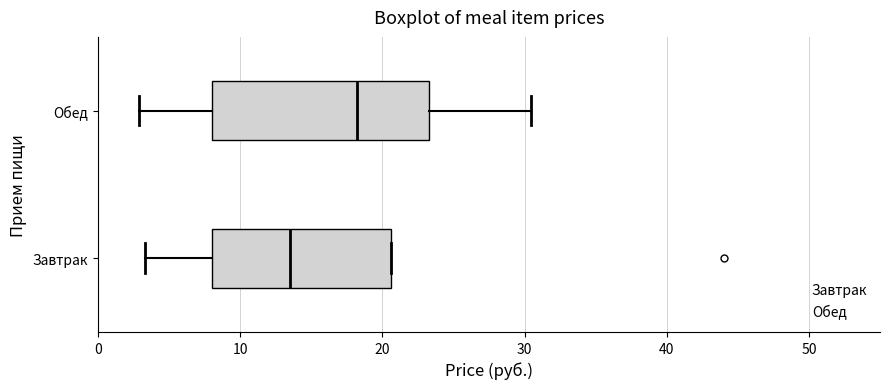

Reading bottom to top, transcribe this box plot: for each box, give where its median line is, the range the box spans, and where its two whiskers end, as read against the x-axis. The values are not printed on the chart, so give them approximately, as read against the axis.

Завтрак: median 14, box 8 to 21, whiskers 3 to 21
Обед: median 18, box 8 to 23, whiskers 3 to 30